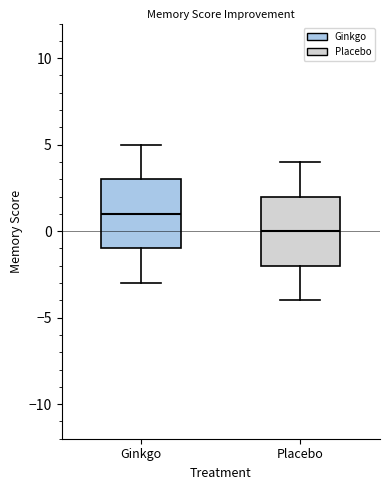

Which box's median line is the highest?

Ginkgo